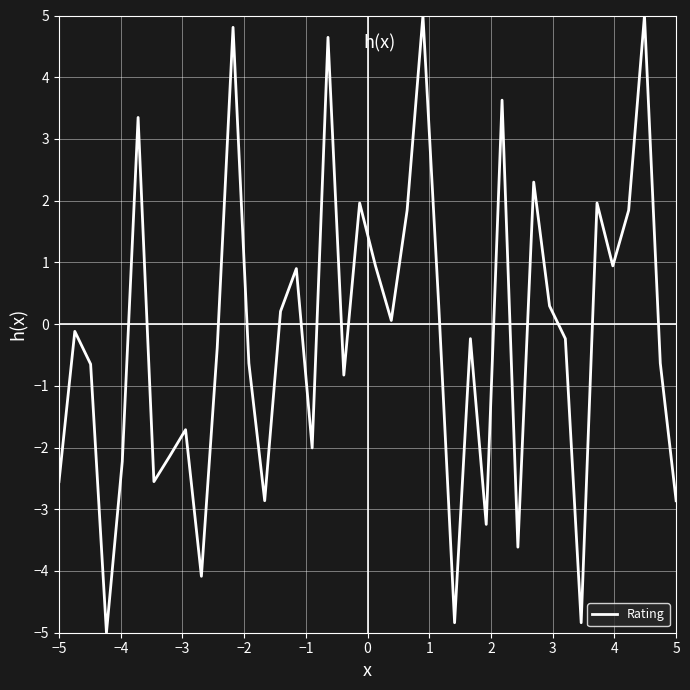

Count the number of values greater than 0.

18